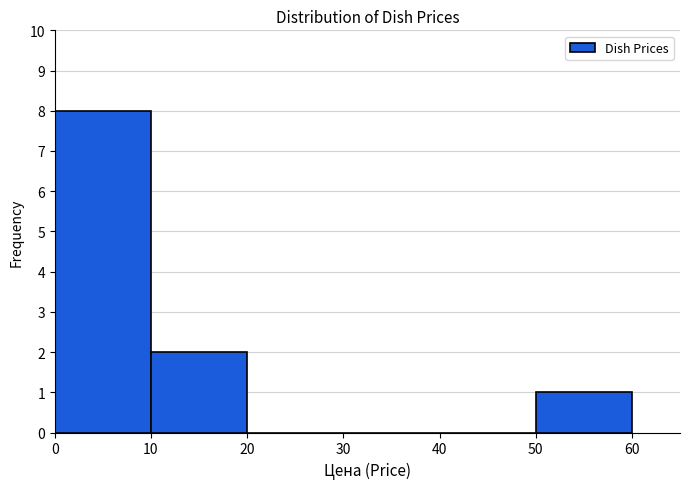

Reading left to right, transcribe this chart: for each bar, give the range it covers on the x-axis and its height. The values are not printed on the chart, so give them approximately, as read against the axis.

0 to 10: 8
10 to 20: 2
20 to 30: 0
30 to 40: 0
40 to 50: 0
50 to 60: 1